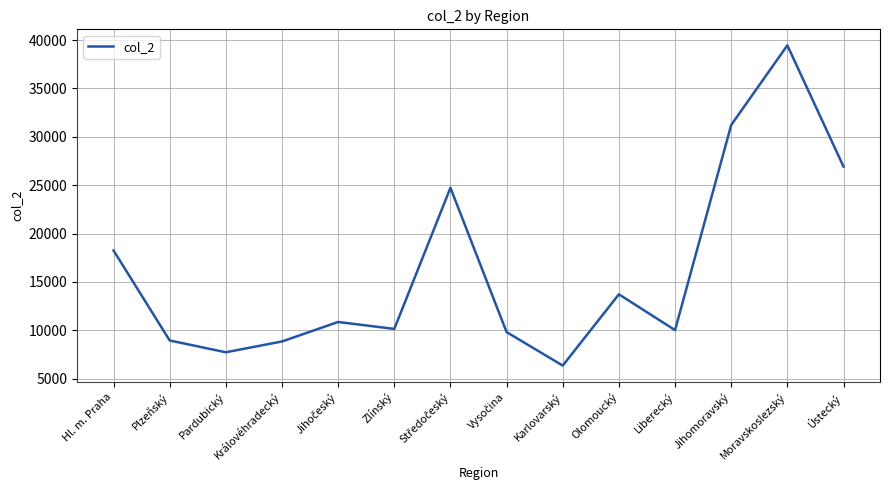

Approximately how many times larger is the value at Plzeňský compared to Zlínský?

0.9